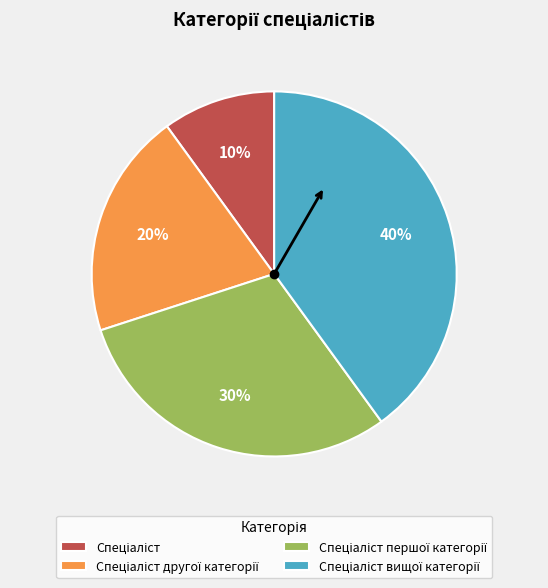

Count the number of slices in the pie.

4